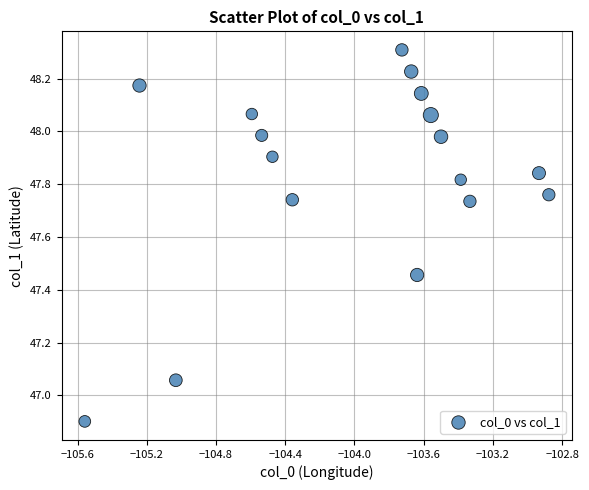

What is the range of Y values (max minus min)?

1.4